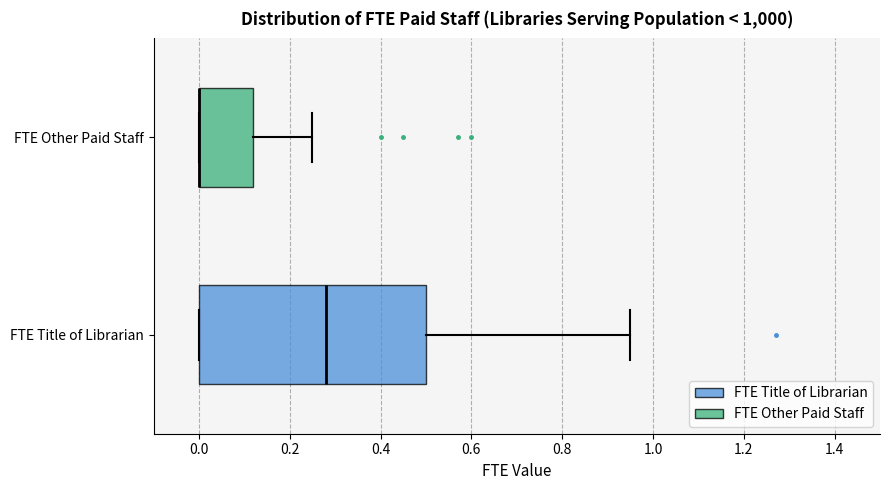

Comparing the boxes themselves (not the whiskers), which one is the widest?

FTE Title of Librarian